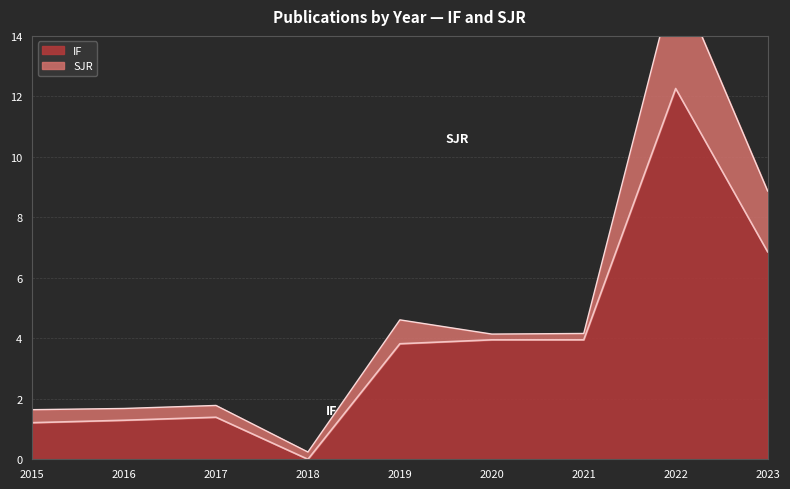

The value of IF at 2015 is 1.2. True or false?

True